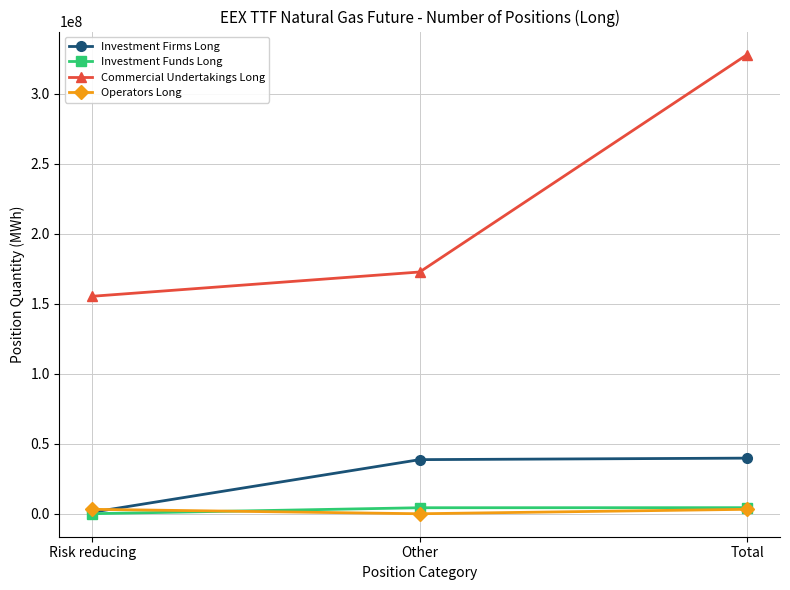

Between Risk reducing and Other, which series saw the biggest shift?

Investment Firms Long